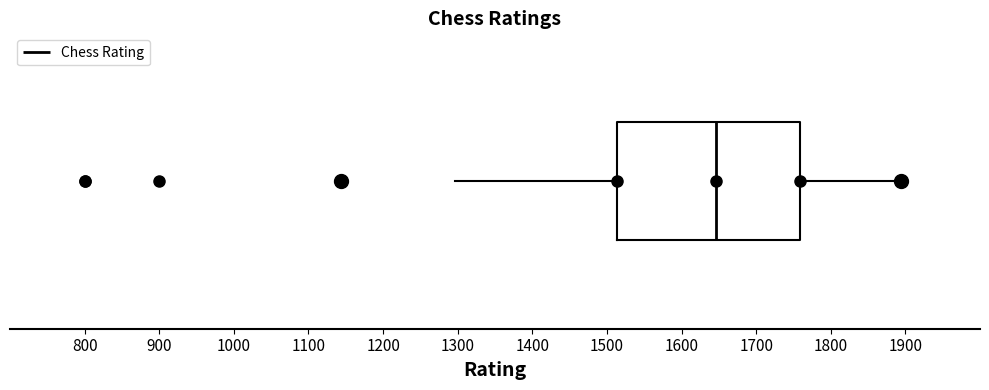

Where does the median line of the box sit on the x-axis? The values are not printed on the chart, so give them approximately, as read against the axis.

1650